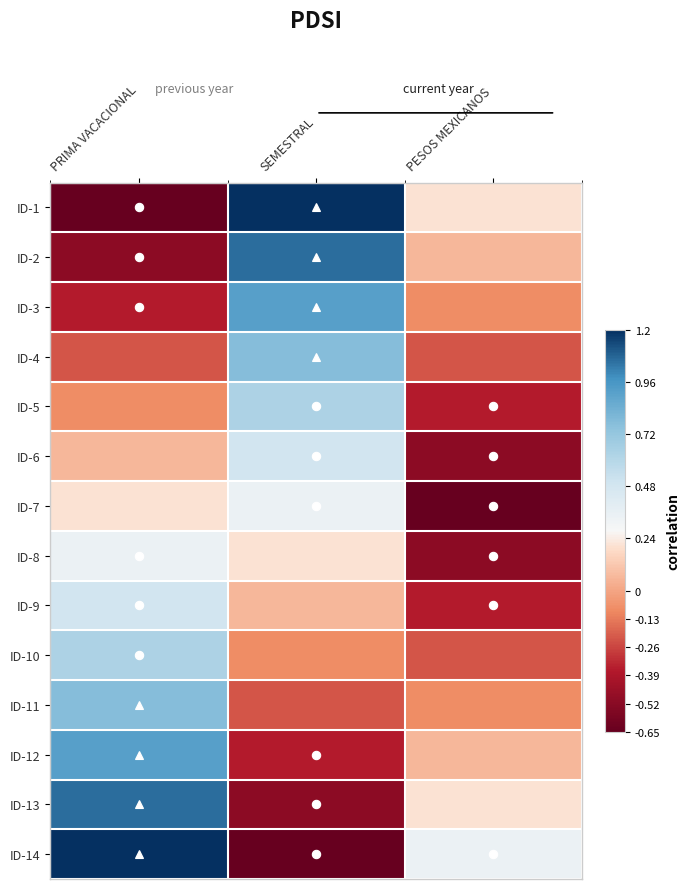

Count the number of data series in this chart.

14